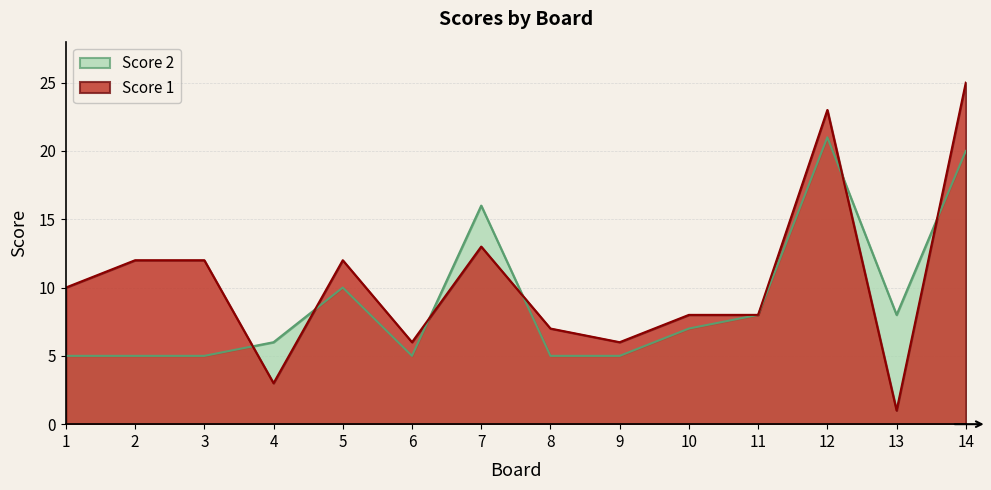

Which series has the largest total across all categories?

Score 1